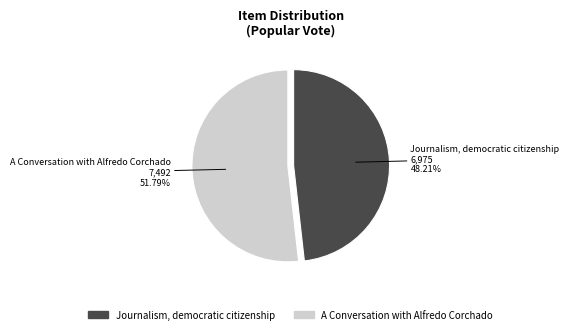

What percentage is the A Conversation with Alfredo Corchado slice, to the nearest percent?

52%